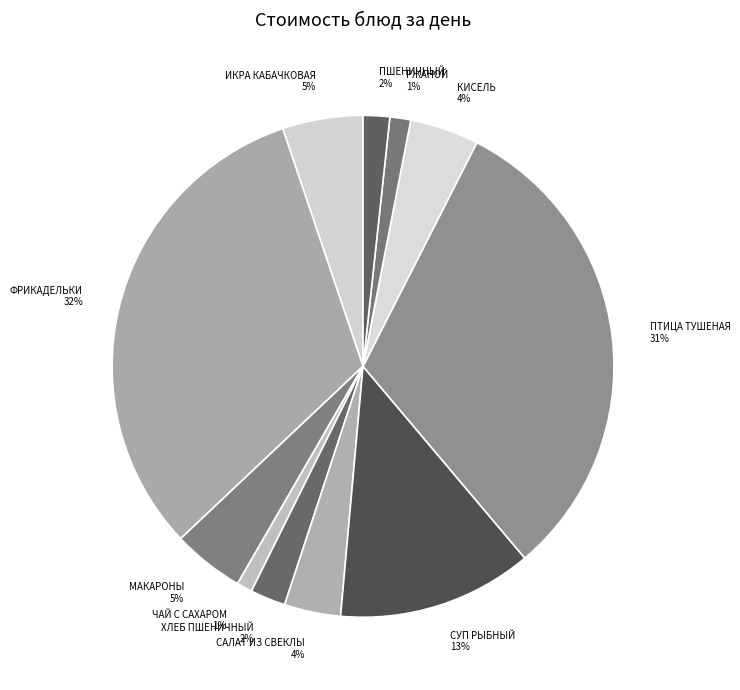

True or false: ПТИЦА ТУШЕНАЯ 31% accounts for 31% of the total.

True